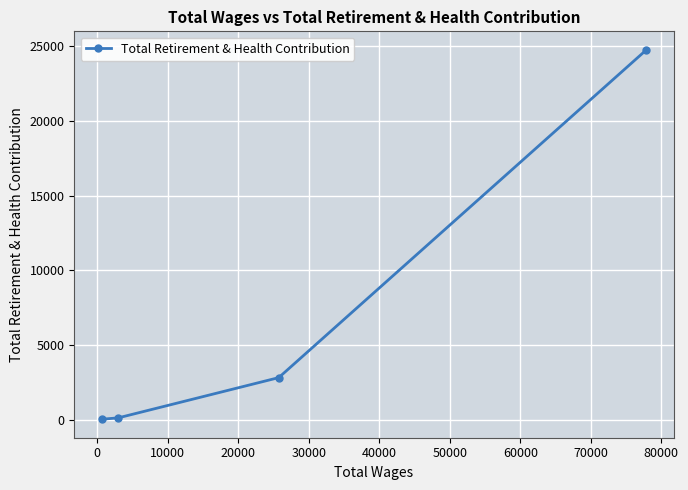

What is the average value?

6926